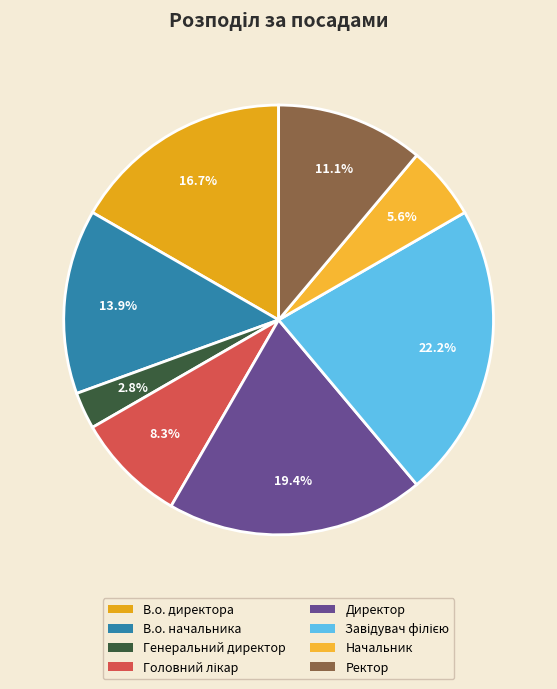

To the nearest percent, what is the combined percentage of Головний лікар and В.о. директора?

25%